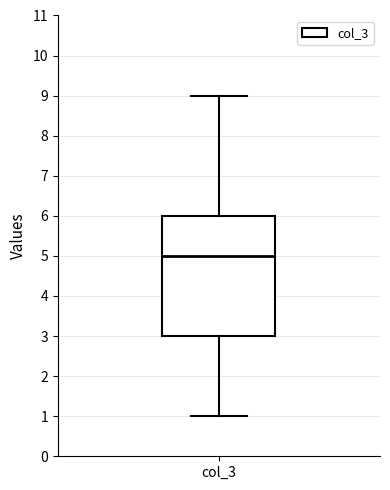

Transcribe this box plot: give where the median line is, the range the box spans, and where the two whiskers end, as read against the y-axis. The values are not printed on the chart, so give them approximately, as read against the axis.

median 5, box 3 to 6, whiskers 1 to 9